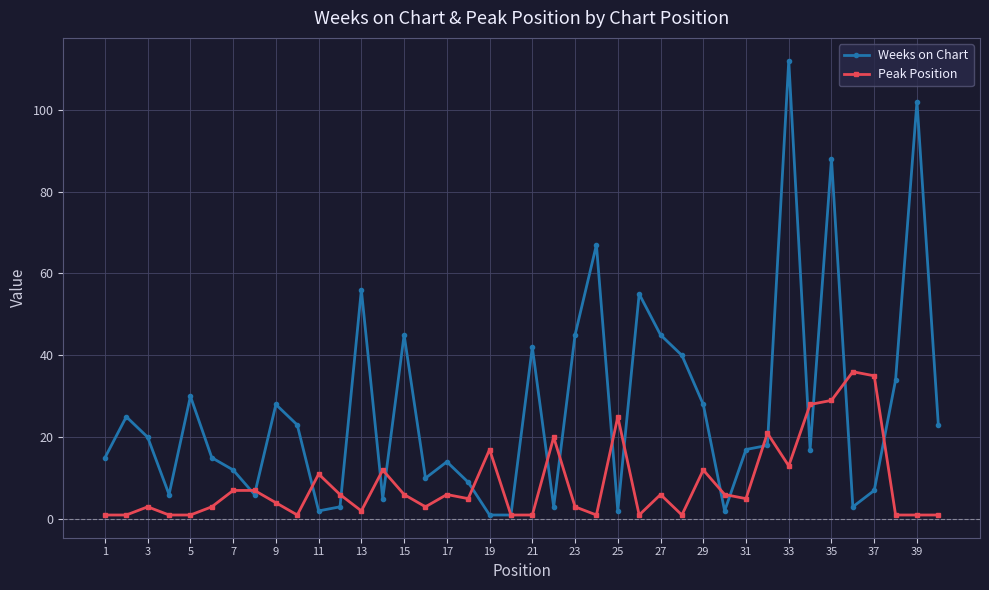

Rank the series by their maximum value, from lowest to highest.

Peak Position, Weeks on Chart